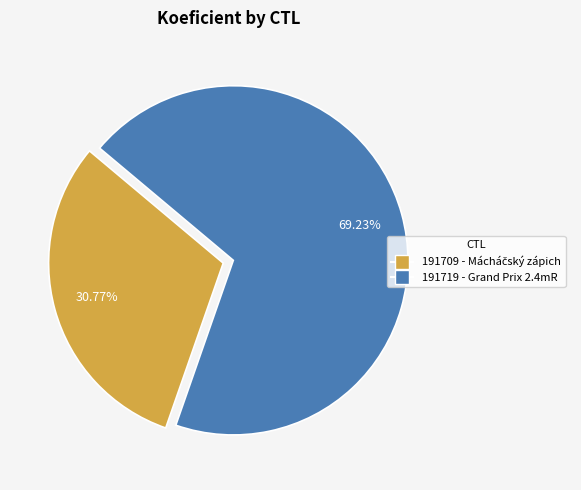

Between 191719 and 191709, which is larger?

191719